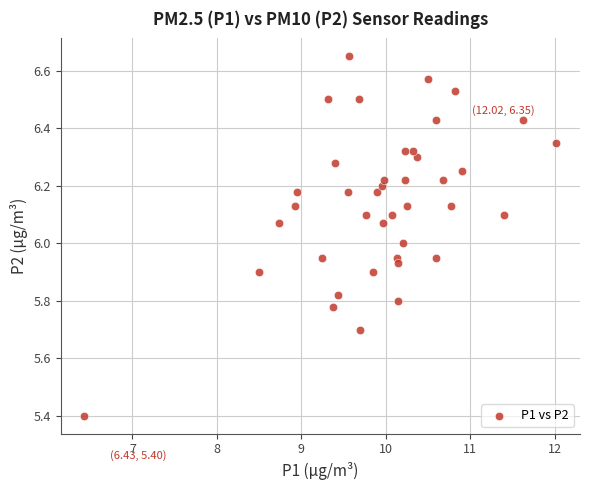

What is the range of X values (max minus min)?

5.6